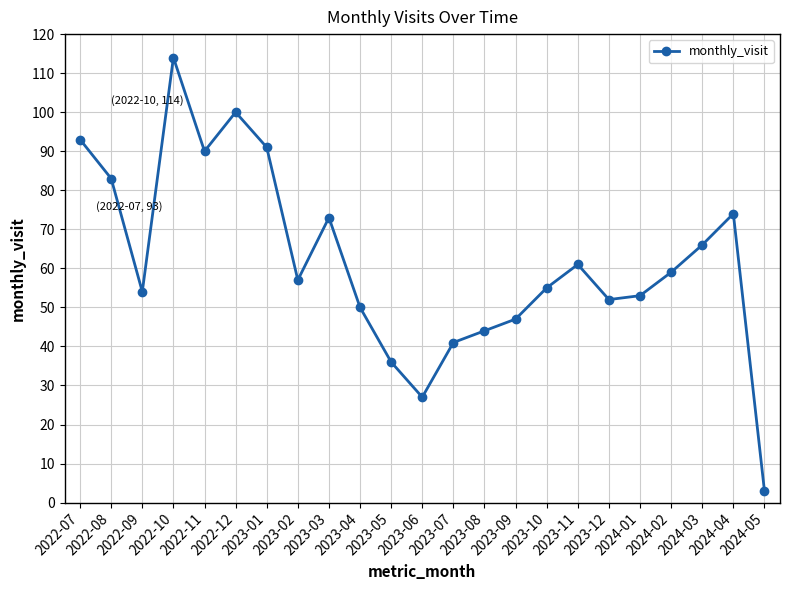

What is the sum of the values at 2023-07 and 2023-12?

93